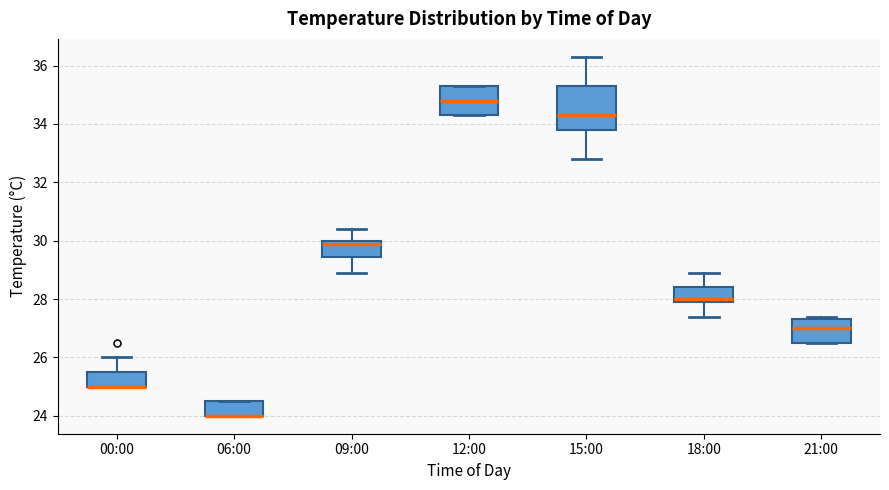

Which box is the tallest, from its lower edge to its upper edge?

15:00